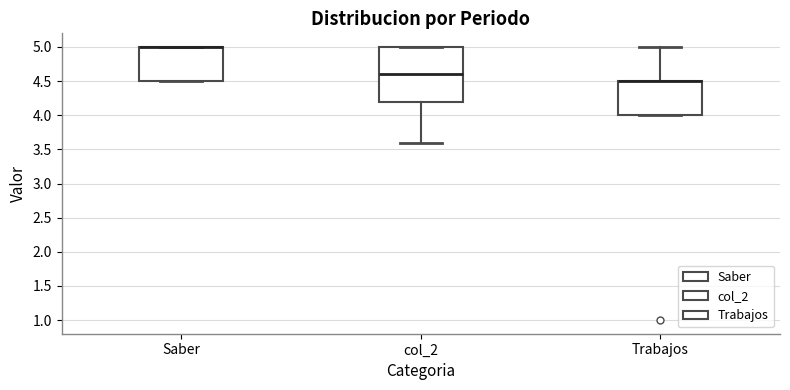

Reading left to right, read every box against the y-axis: the position of its median line, the range the box covers, and the ends of its whiskers. The values are not printed on the chart, so give them approximately, as read against the axis.

Saber: median 5.0 (drawn on the box's upper edge), box 4.5 to 5.0, whiskers 4.5 to 5.0
col_2: median 4.6, box 4.2 to 5.0, whiskers 3.6 to 5.0
Trabajos: median 4.5 (drawn on the box's upper edge), box 4.0 to 4.5, whiskers 4.0 to 5.0